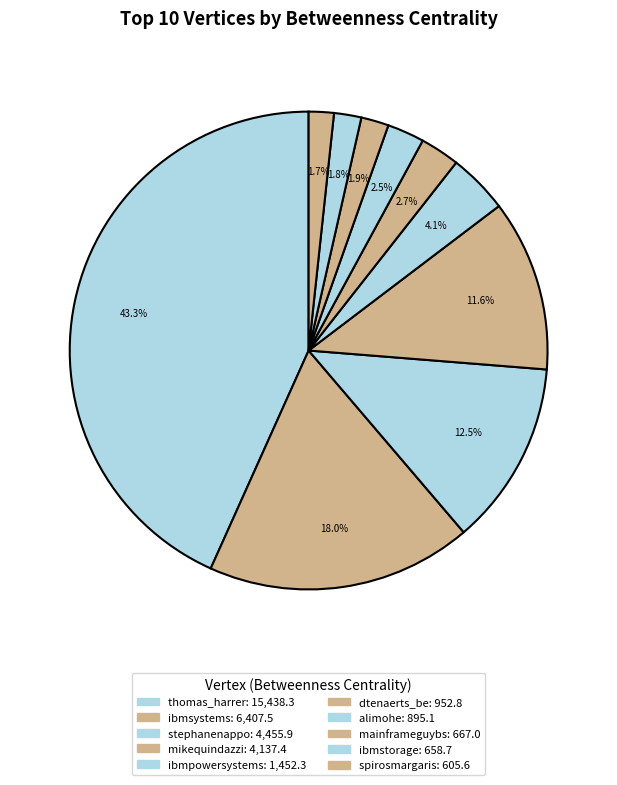

Does ibmpowersystems account for over 50% of the chart?

No